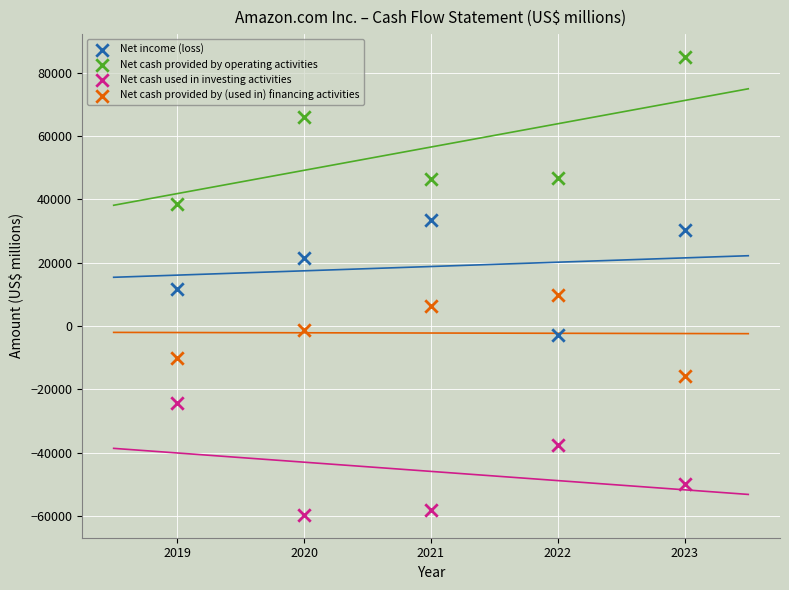

Across all data points, what is the range of Y values (max minus min)?

144557